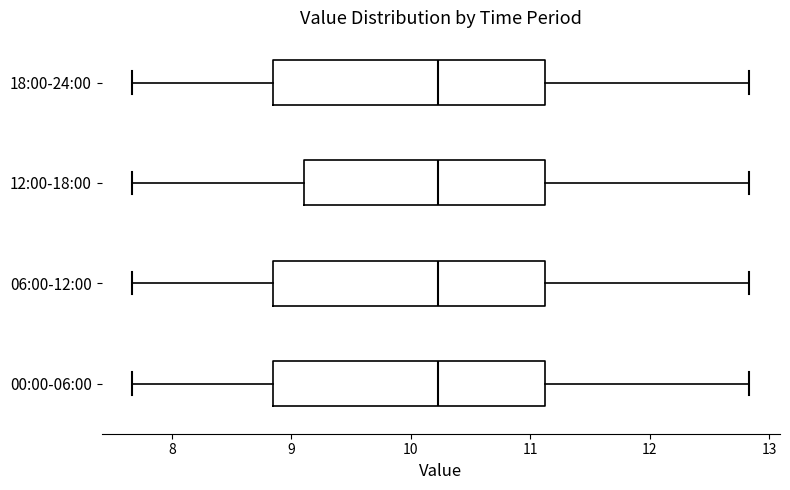

Where is the left edge of the box for 00:00-06:00 on the x-axis? The values are not printed on the chart, so give them approximately, as read against the axis.

8.9